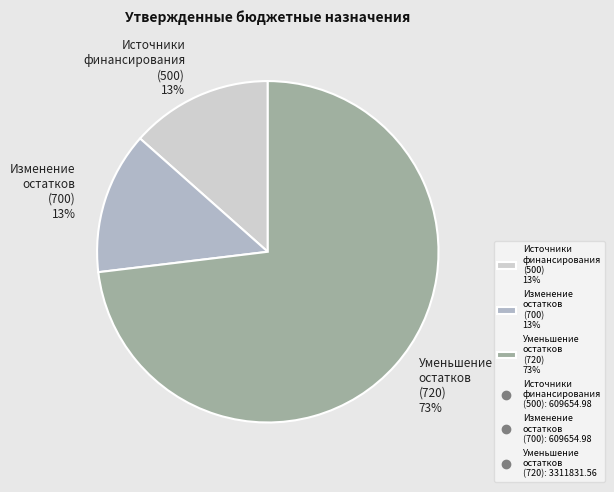

True or false: Изменение остатков (700) 13% accounts for 13% of the total.

True